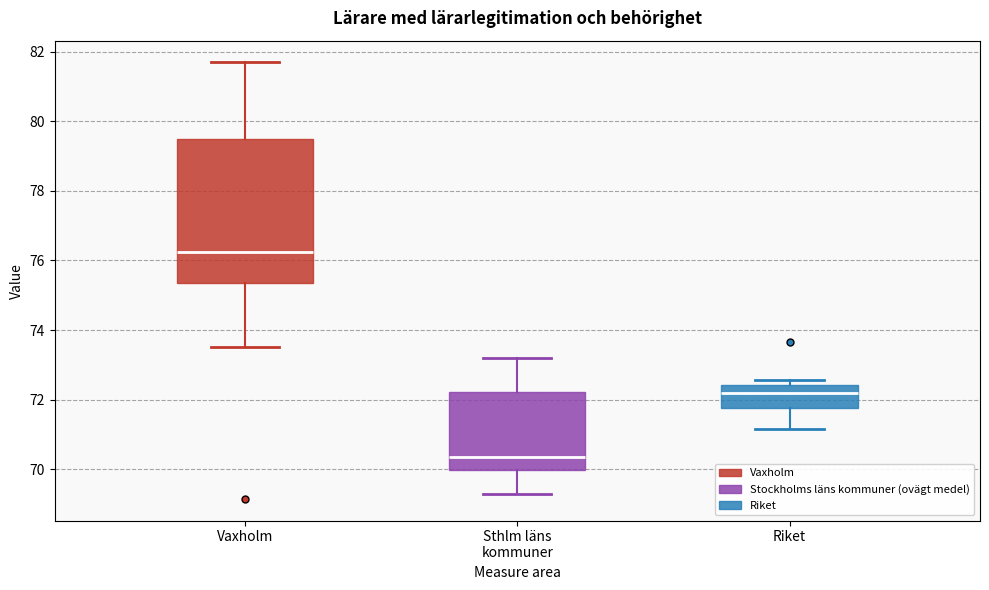

Where does the median line of the box for Sthlm läns kommuner sit on the y-axis? The values are not printed on the chart, so give them approximately, as read against the axis.

70.4